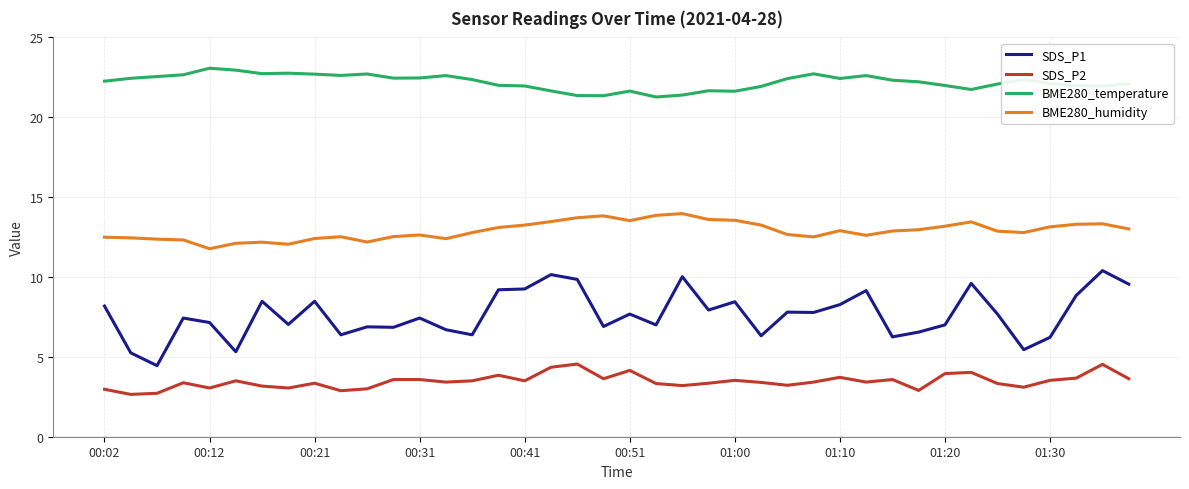

What is the maximum value shown in the chart?

23.1